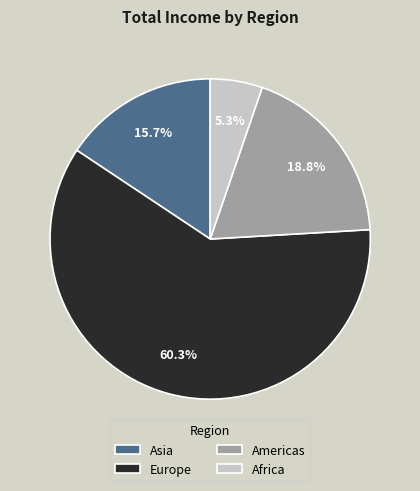

Is there any slice that represents more than half of the pie?

Yes